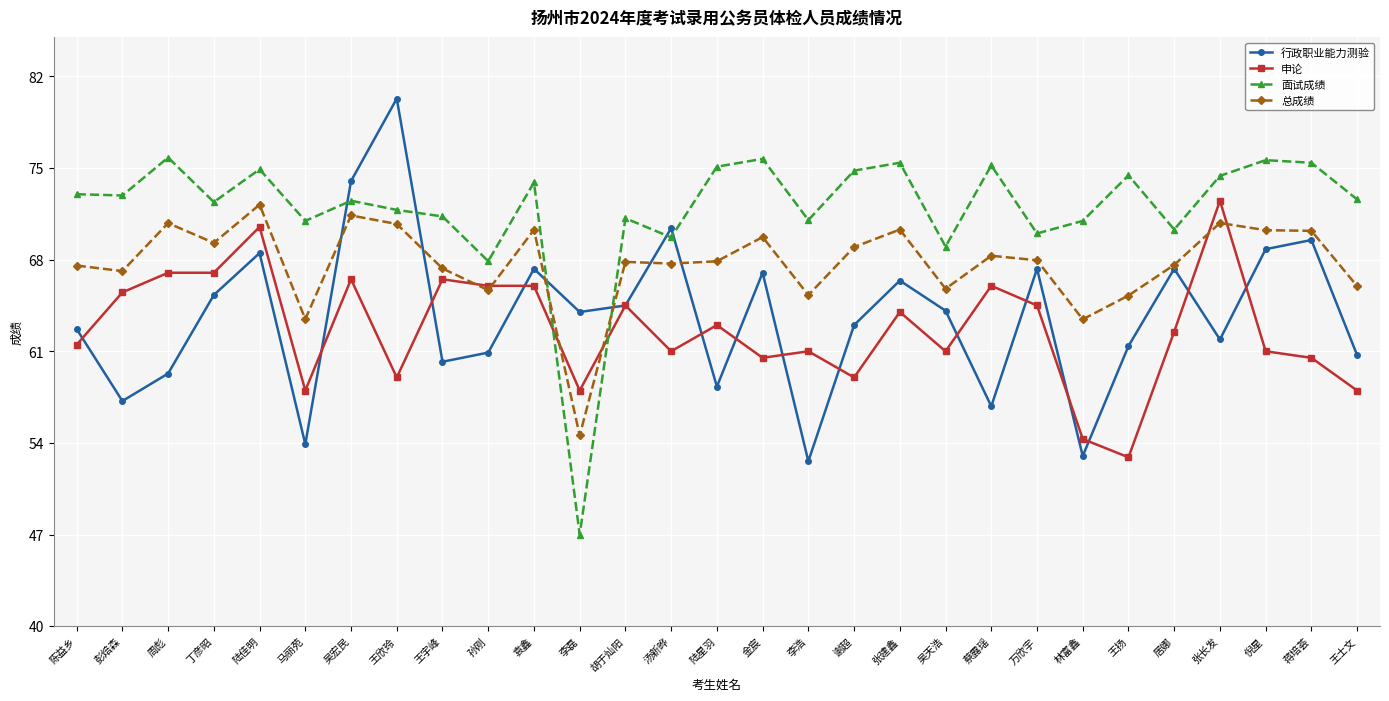

After their last crossing, which series has the higher values: 面试成绩 or 申论?

面试成绩